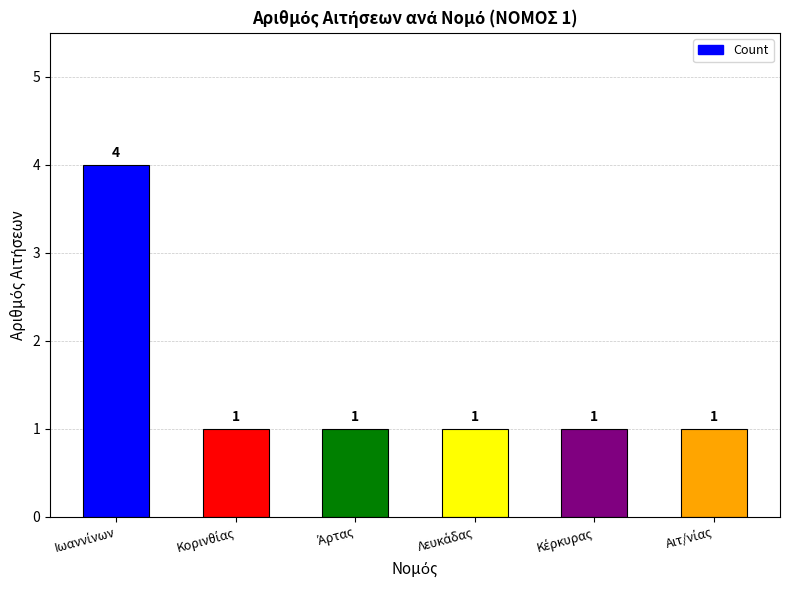

Count the values in the range 1 to 2.

5